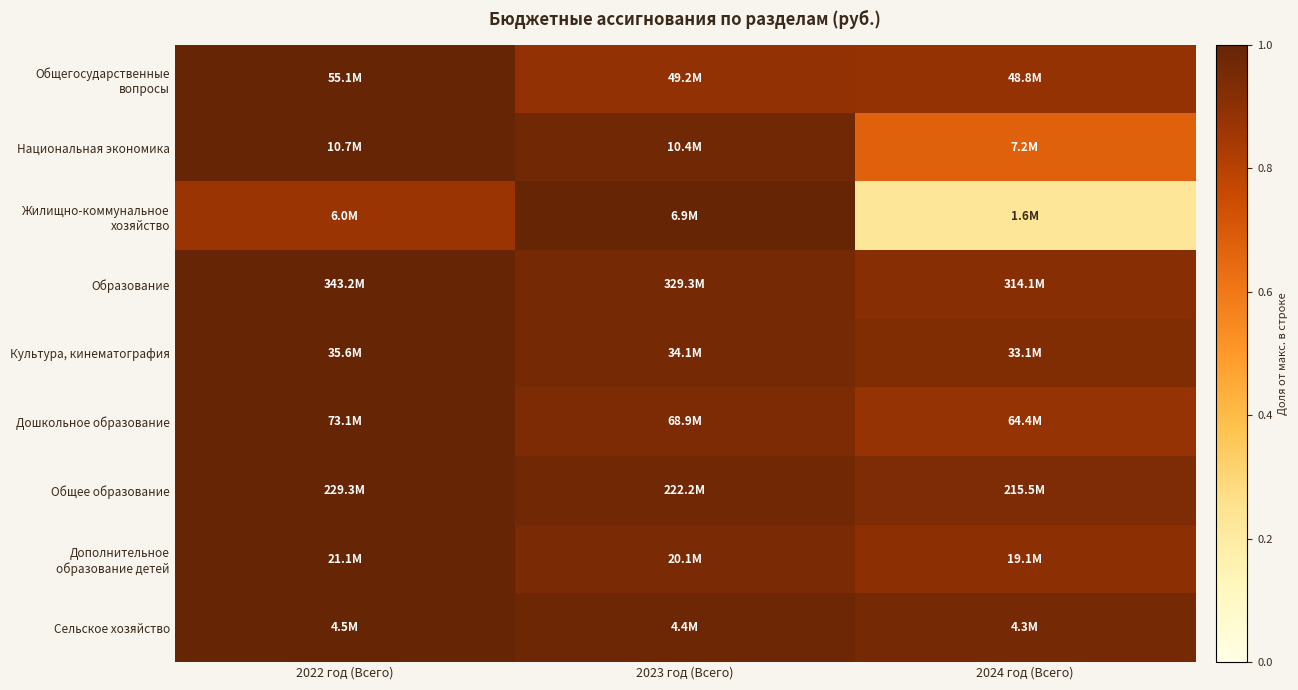

At which category is the sum across all series the highest?

2022 год (Всего)